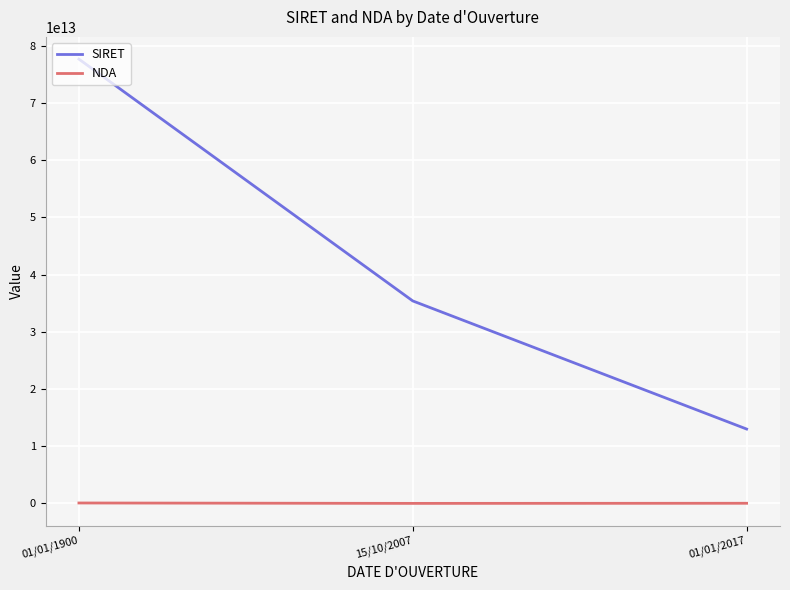

Rank the categories by SIRET value from highest to lowest.

01/01/1900, 15/10/2007, 01/01/2017